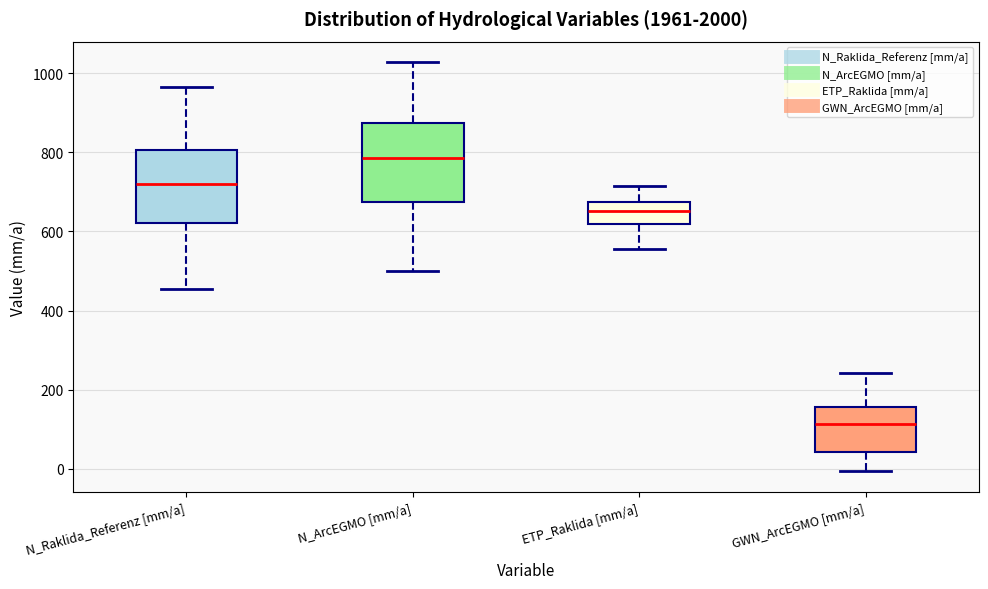

Which box has the lowest median line?

GWN_ArcEGMO [mm/a]